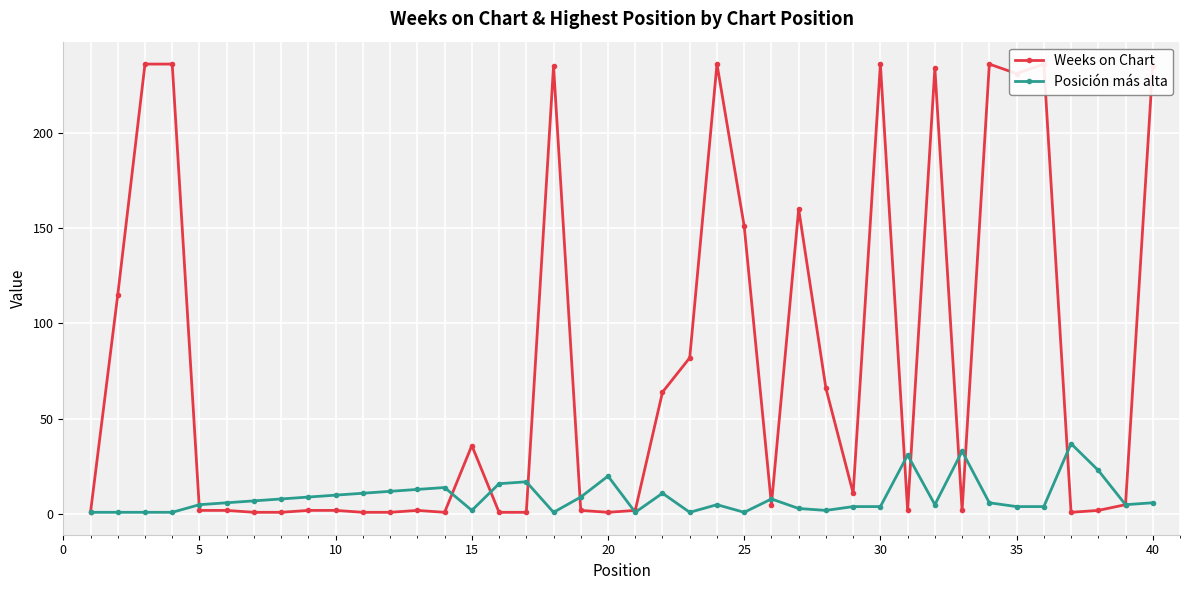

Which series ends up on top after the final intersection of Posición más alta and Weeks on Chart?

Posición más alta